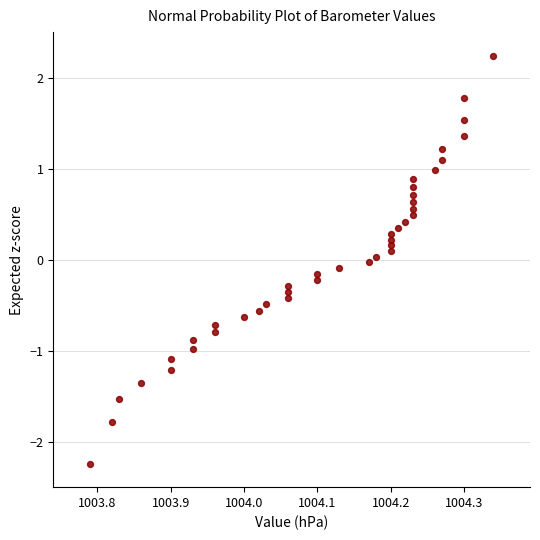

What is the range of X values (max minus min)?

0.6